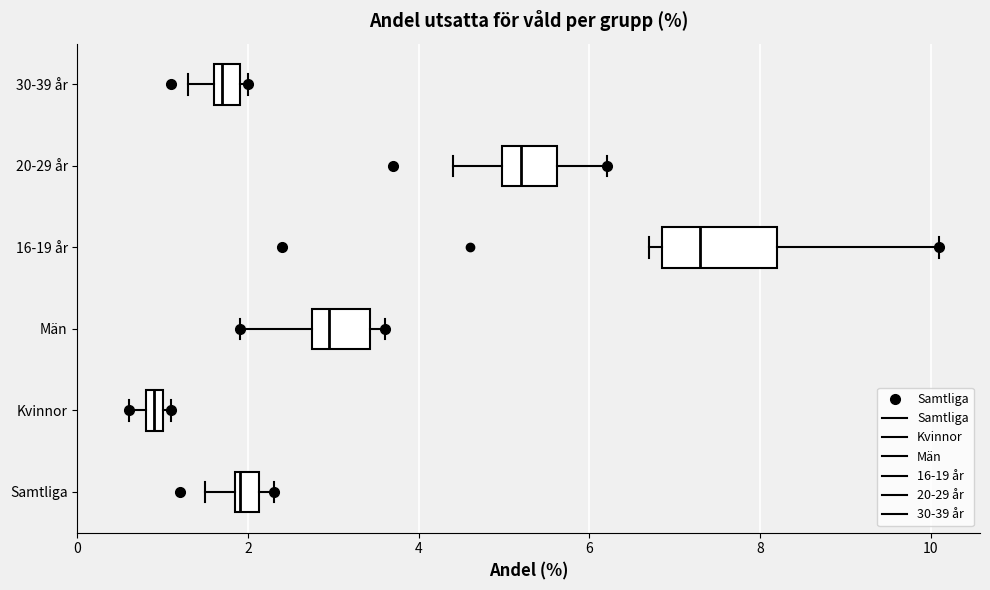

Which box's median line is the furthest to the left?

Kvinnor